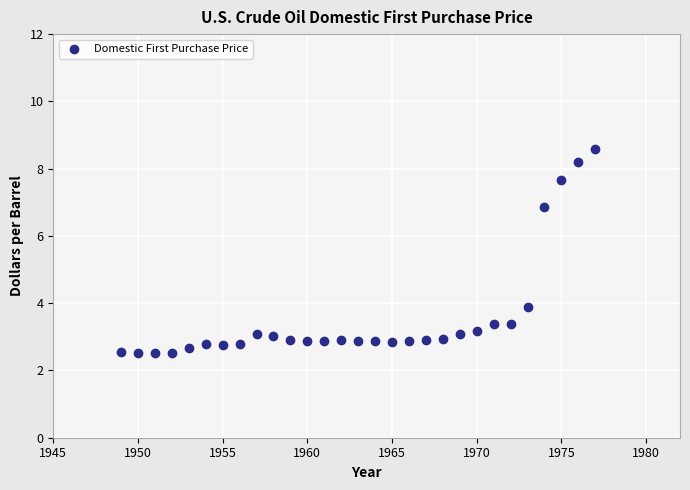

What Y value in the scatter plot is closest to 5?

3.9